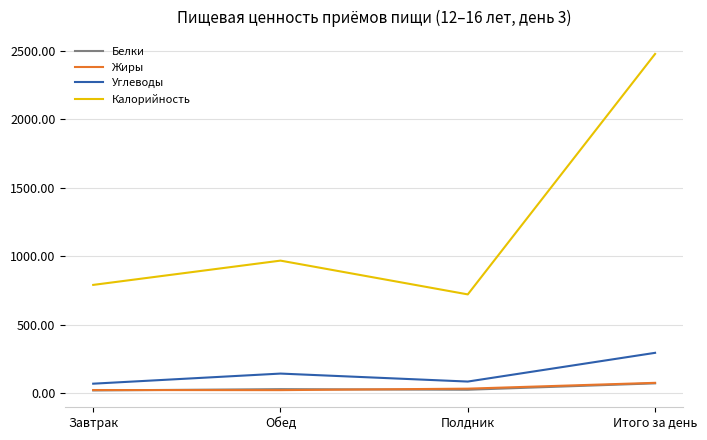

The Углеводы series shows 83.5 at Полдник. True or false?

True